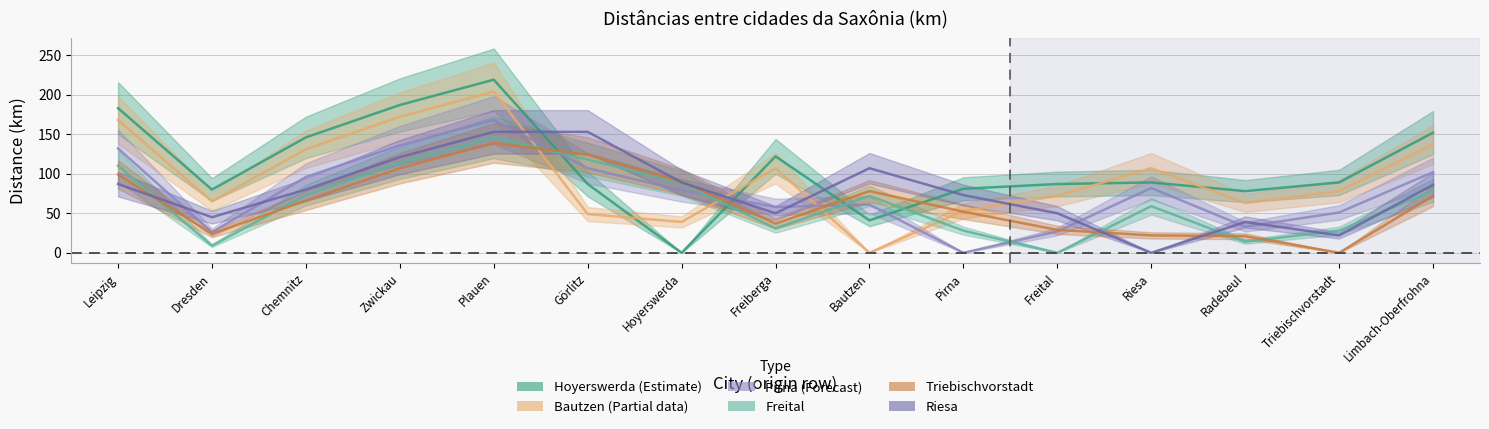

Reading right to left, extract all data points from this chart.

Hoyerswerda: Limbach-Oberfrohna=152	Triebischvorstadt=89	Radebeul=78	Riesa=89	Freital=87	Pirna=81	Bautzen=41	Freiberga=122	Hoyerswerda=0	Görlitz=87	Plauen=219	Zwickau=187	Chemnitz=146	Dresden=80	Leipzig=183
Bautzen: Limbach-Oberfrohna=137	Triebischvorstadt=78	Radebeul=63	Riesa=107	Freital=72	Pirna=53	Bautzen=0	Freiberga=107	Hoyerswerda=39	Görlitz=49	Plauen=204	Zwickau=172	Chemnitz=131	Dresden=65	Leipzig=168
Pirna: Limbach-Oberfrohna=102	Triebischvorstadt=51	Radebeul=33	Riesa=82	Freital=27	Pirna=0	Bautzen=61	Freiberga=58	Hoyerswerda=79	Görlitz=107	Plauen=168	Zwickau=136	Chemnitz=96	Dresden=26	Leipzig=132
Freital: Limbach-Oberfrohna=79	Triebischvorstadt=28	Radebeul=14	Riesa=59	Freital=0	Pirna=28	Bautzen=72	Freiberga=31	Hoyerswerda=88	Görlitz=118	Plauen=146	Zwickau=114	Chemnitz=73	Dresden=9	Leipzig=110
Triebischvorstadt: Limbach-Oberfrohna=72	Triebischvorstadt=0	Radebeul=21	Riesa=22	Freital=29	Pirna=52	Bautzen=78	Freiberga=37	Hoyerswerda=90	Görlitz=124	Plauen=139	Zwickau=107	Chemnitz=66	Dresden=24	Leipzig=99
Riesa: Limbach-Oberfrohna=86	Triebischvorstadt=22	Radebeul=39	Riesa=0	Freital=50	Pirna=73	Bautzen=107	Freiberga=50	Hoyerswerda=89	Görlitz=153	Plauen=153	Zwickau=121	Chemnitz=80	Dresden=45	Leipzig=87